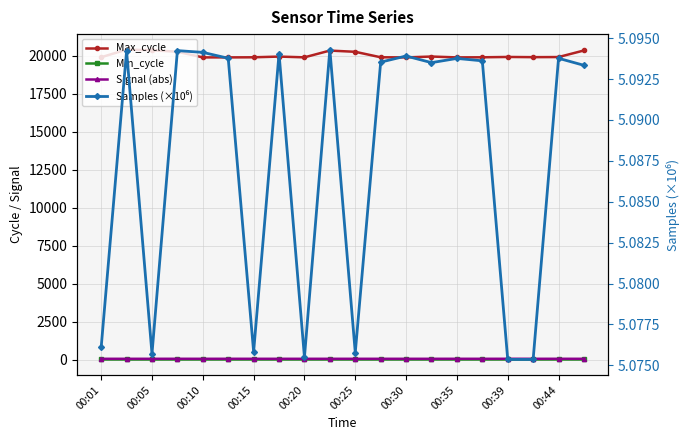

How many Signal (abs) values are between 71 and 72?

20